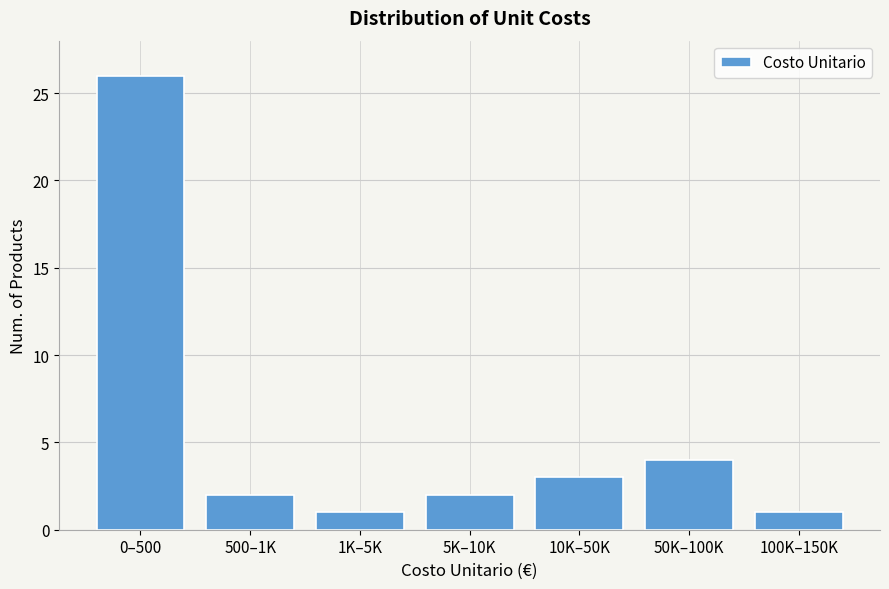

Reading left to right, list all the values displayed in this chart.

0–500=26	500–1K=2	1K–5K=1	5K–10K=2	10K–50K=3	50K–100K=4	100K–150K=1